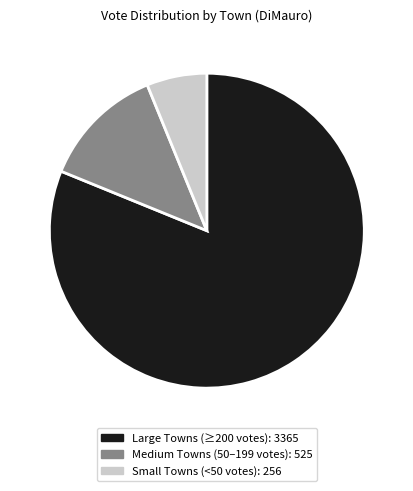

Count the number of slices in the pie.

3